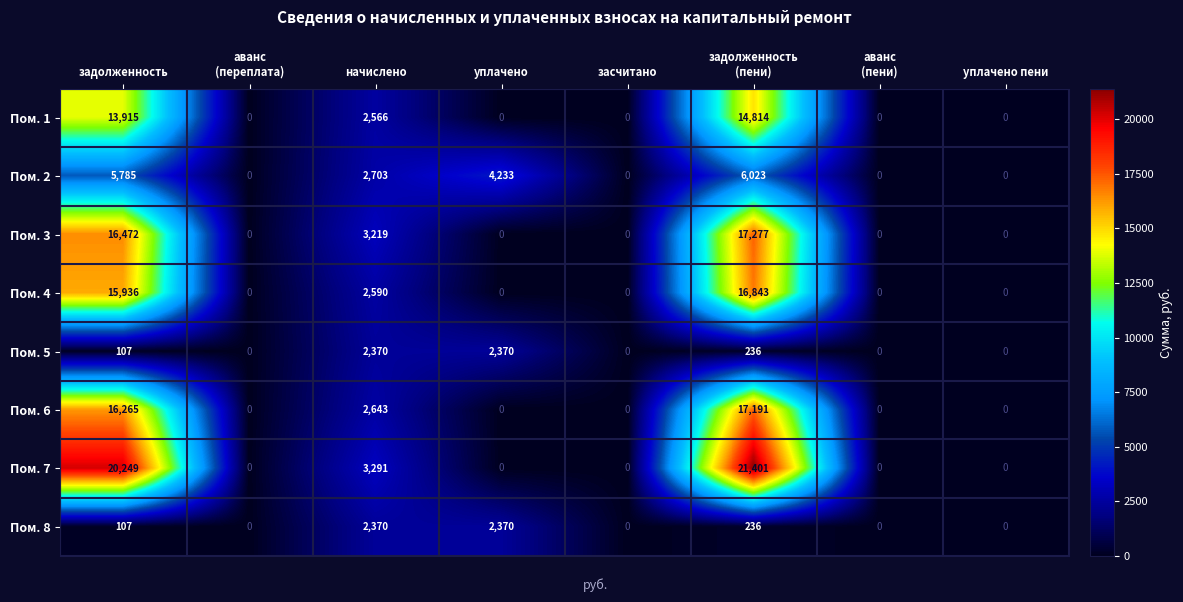

Which series has the widest spread of values?

Пом. 7